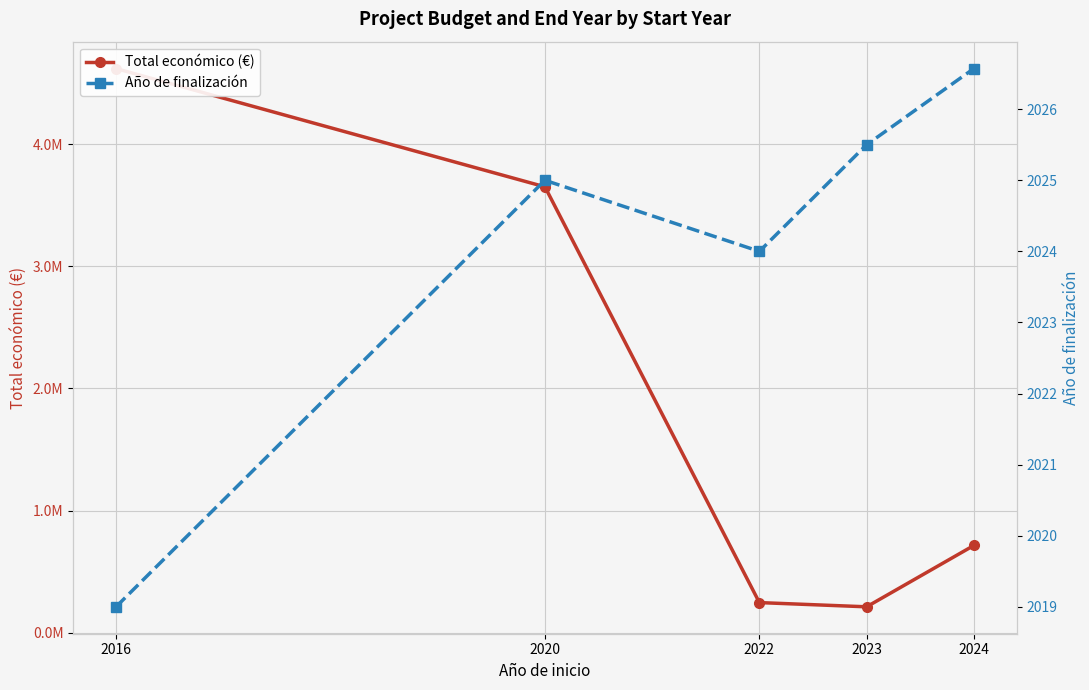

What is the sum of all Total económico (€) values?

9444827.4